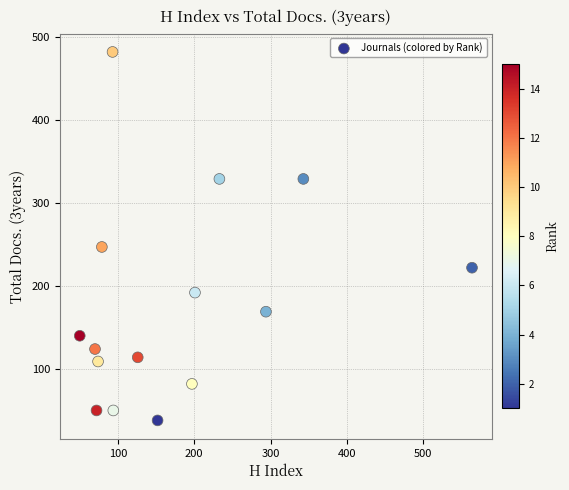

What Y value in the scatter plot is closest to 260?

247